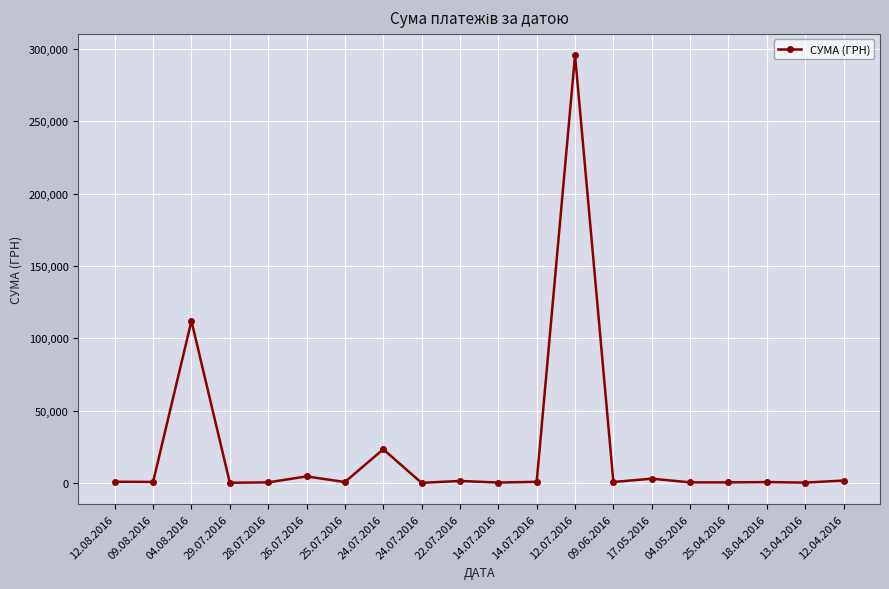

Does the chart have visible grid lines?

Yes